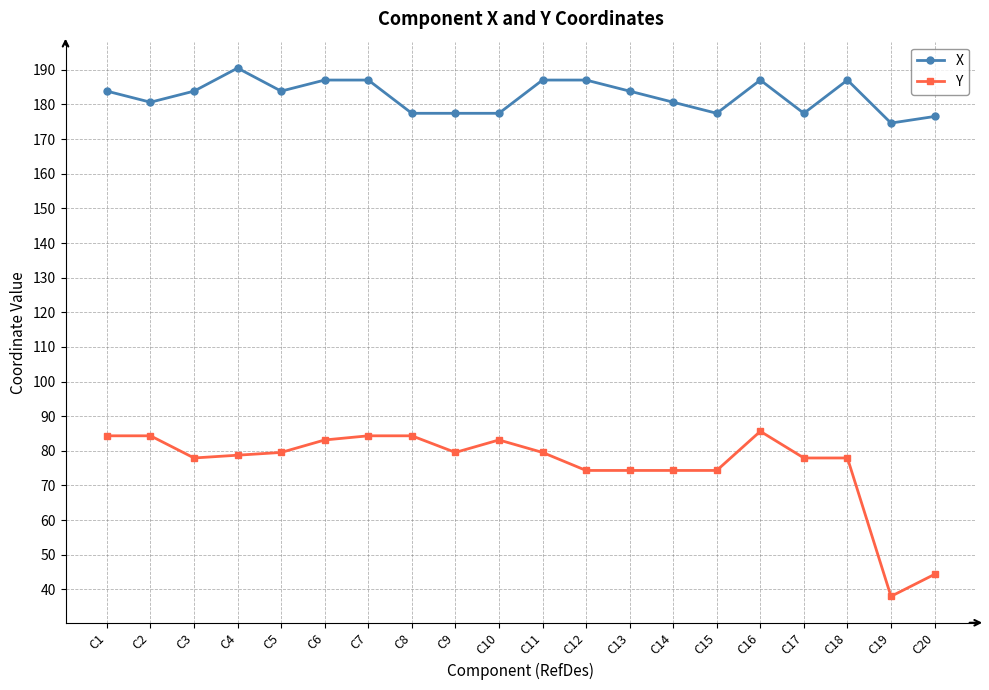

Read the Y value at C1.

84.3